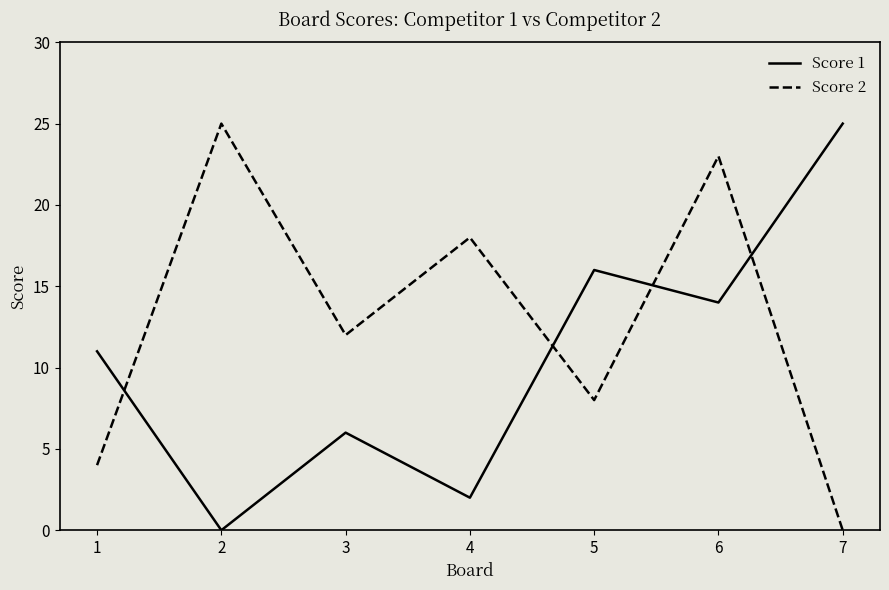

What is the difference between the maximum and minimum values in the Score 2 series?

25